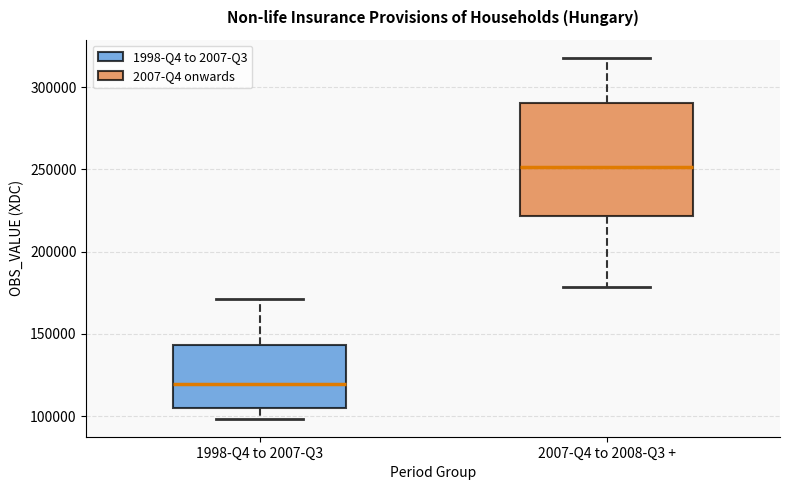

Which box is the tallest, from its lower edge to its upper edge?

2007-Q4 to 2008-Q3 +